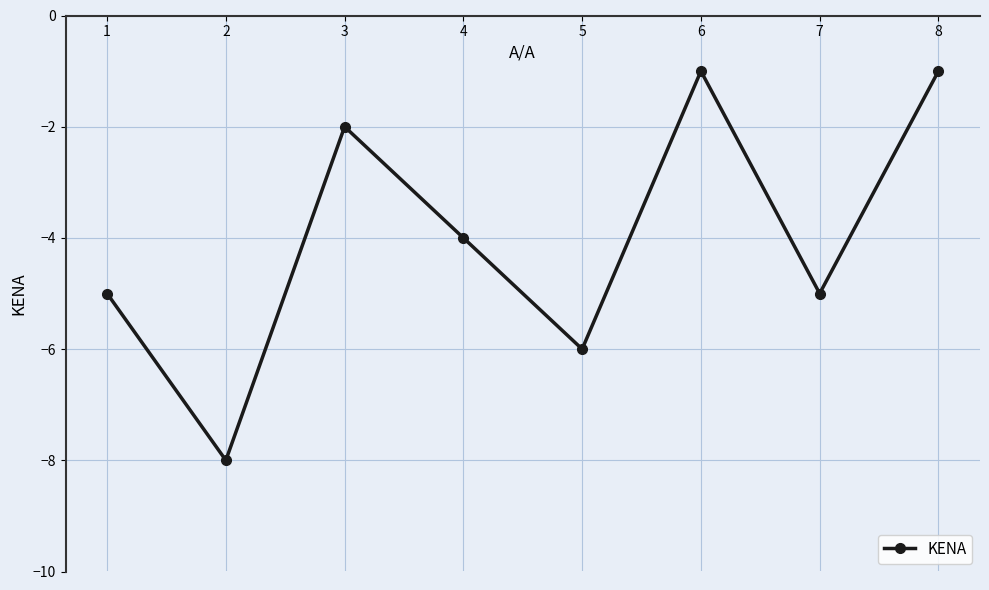

What is the smallest value displayed?

-8